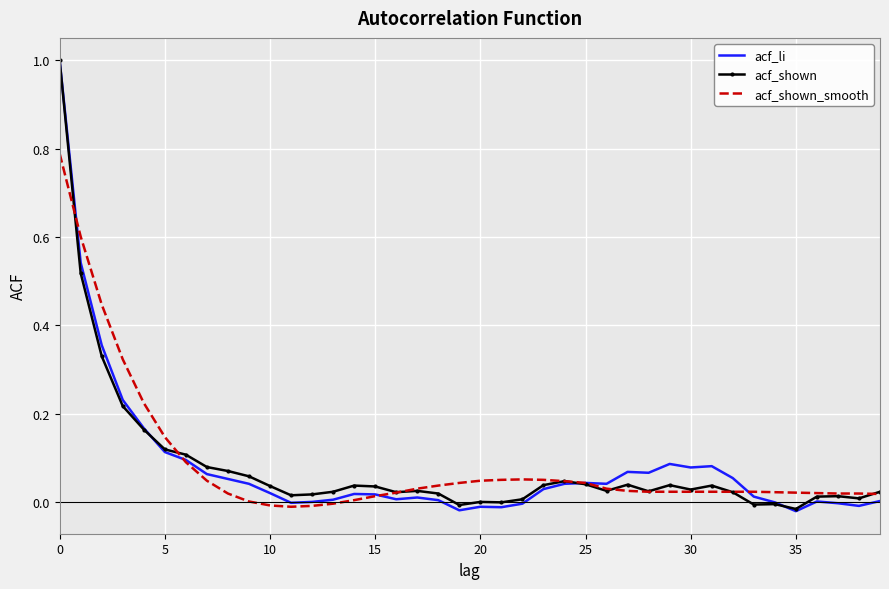

Which series has the largest range (max minus min)?

acf_li